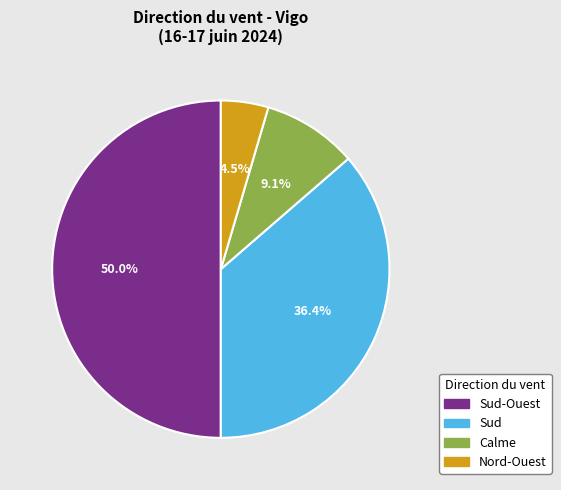

Which slice is the largest?

Sud-Ouest